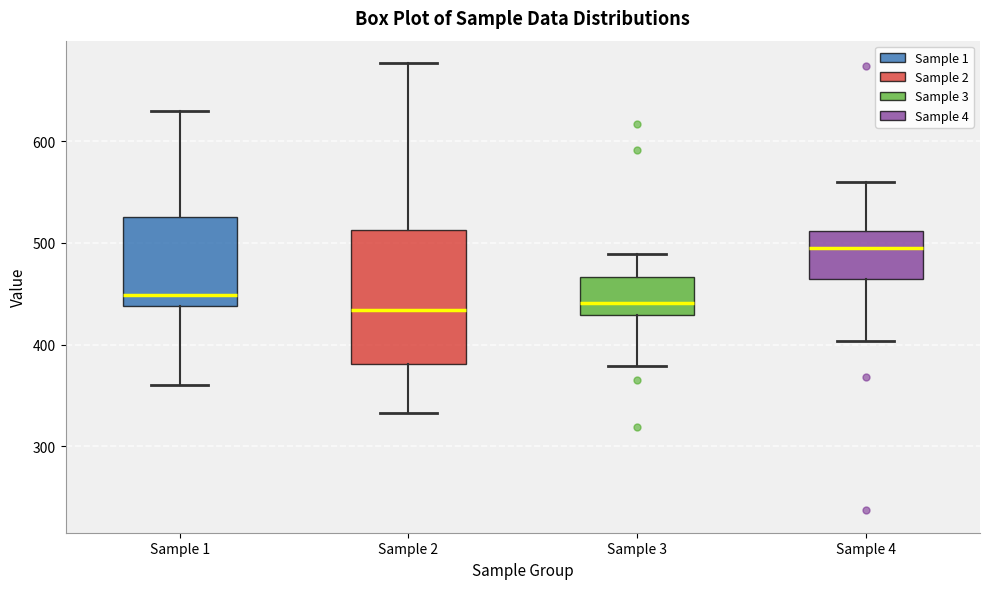

Which box's median line is the highest?

Sample 4